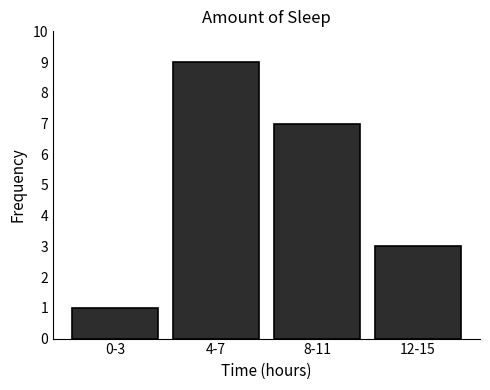

Reading left to right, what are all the values shown in this chart?

1	9	7	3